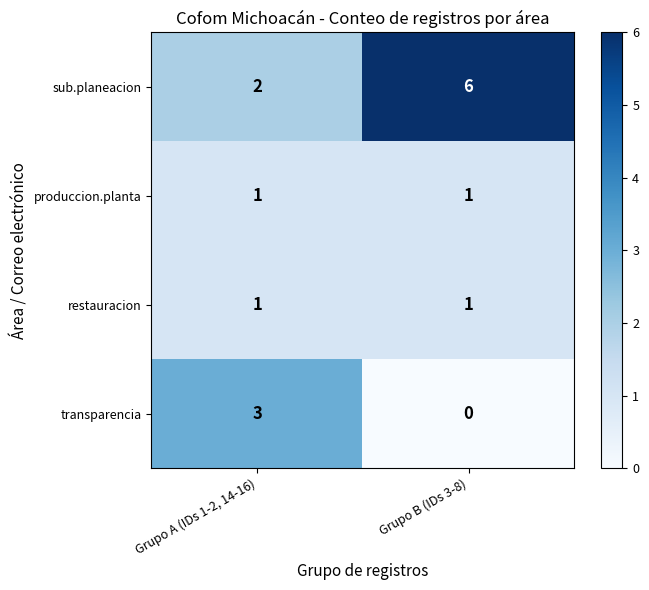

Which series has the largest total across all categories?

sub.planeacion